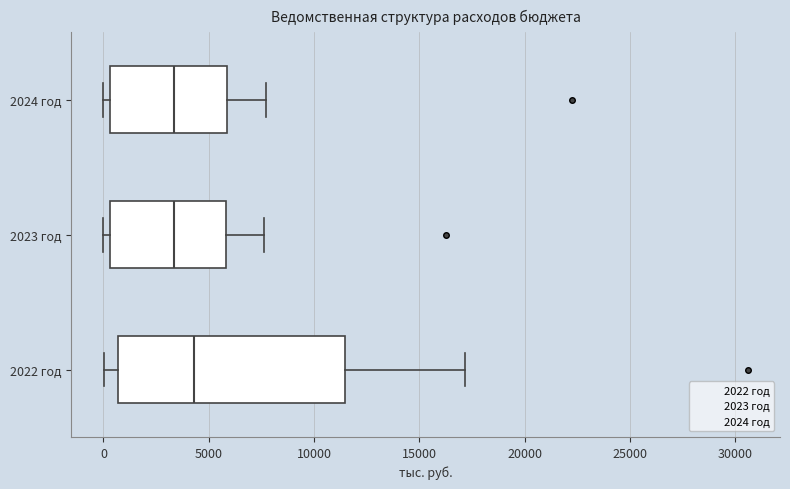

Which box is the widest, from its left edge to its right edge?

2022 год